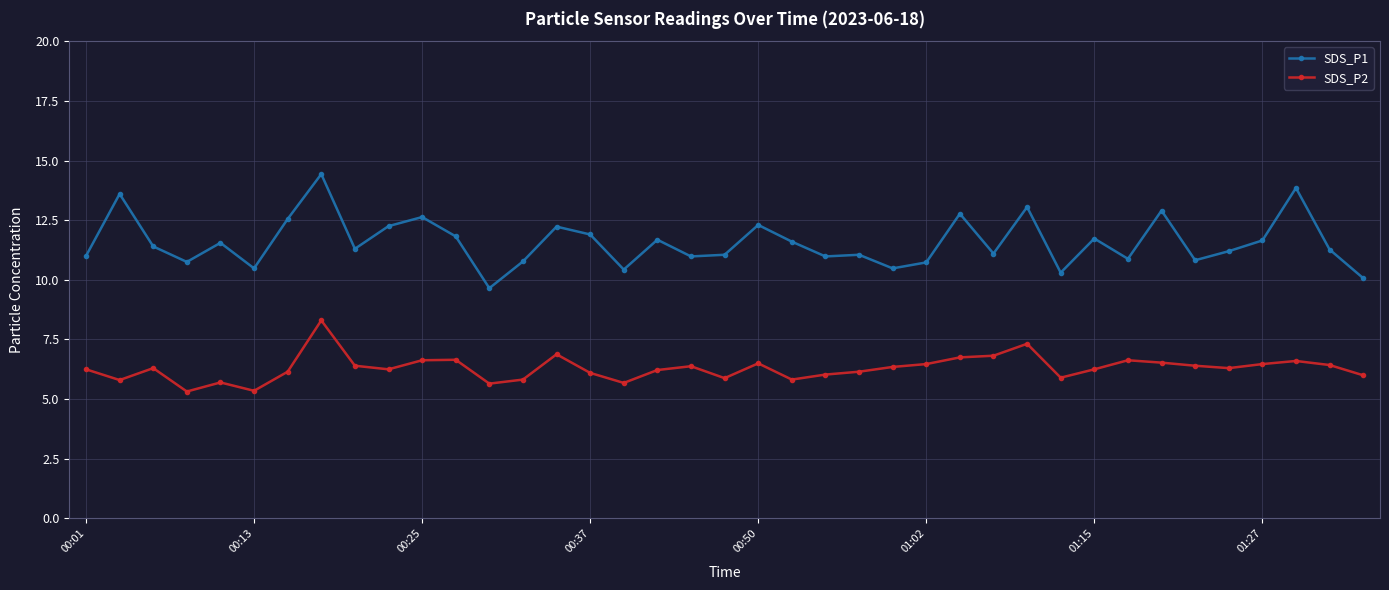

What is the difference between the maximum and minimum values in the SDS_P2 series?

3.0